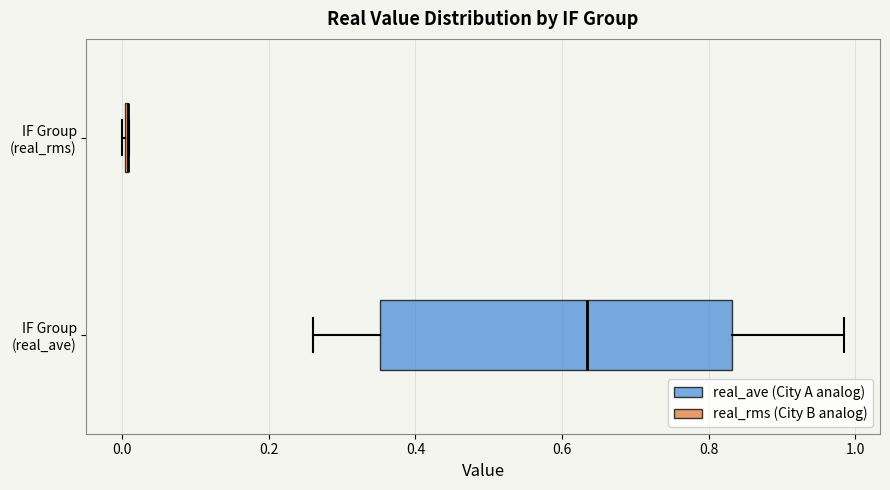

Which box is the widest, from its left edge to its right edge?

IF Group (real_ave)